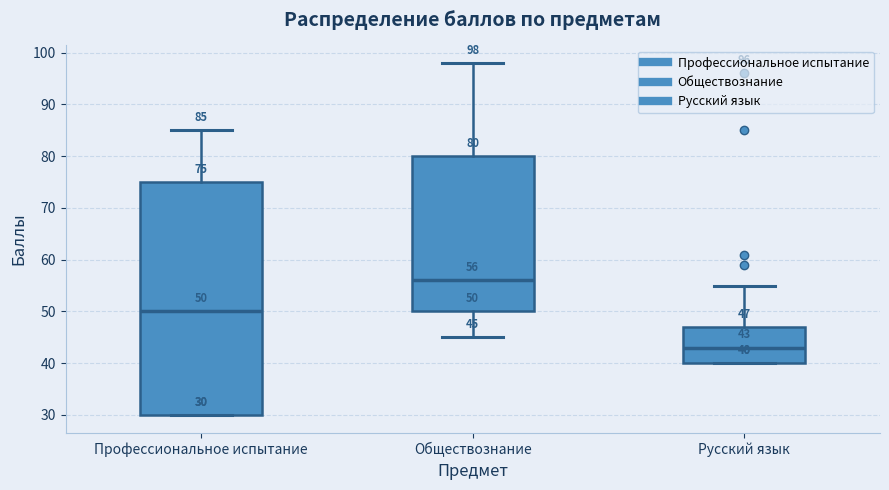

Which box has the highest median line?

Обществознание